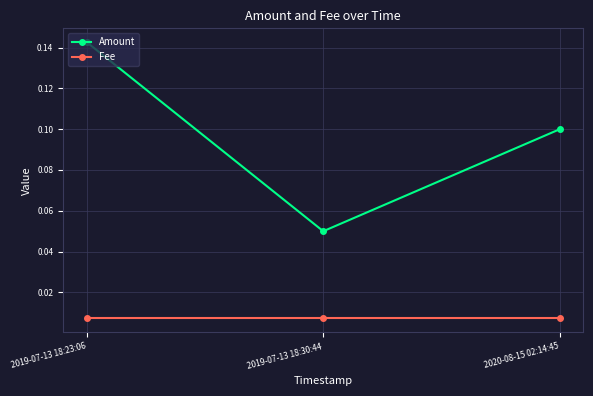

Which label corresponds to the largest value in the chart?

2019-07-13 18:23:06